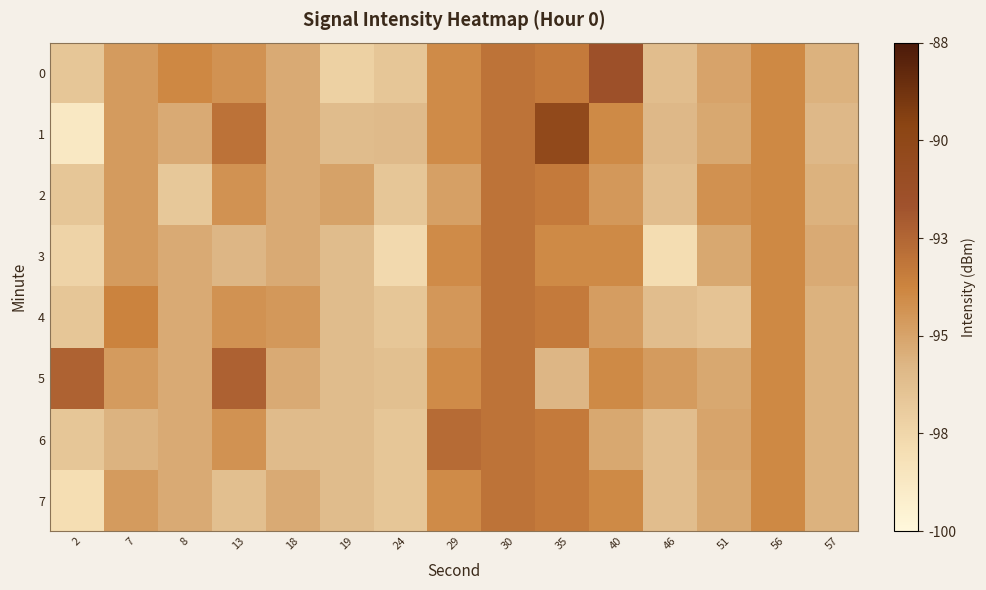

At which category is the sum across all series the highest?

30